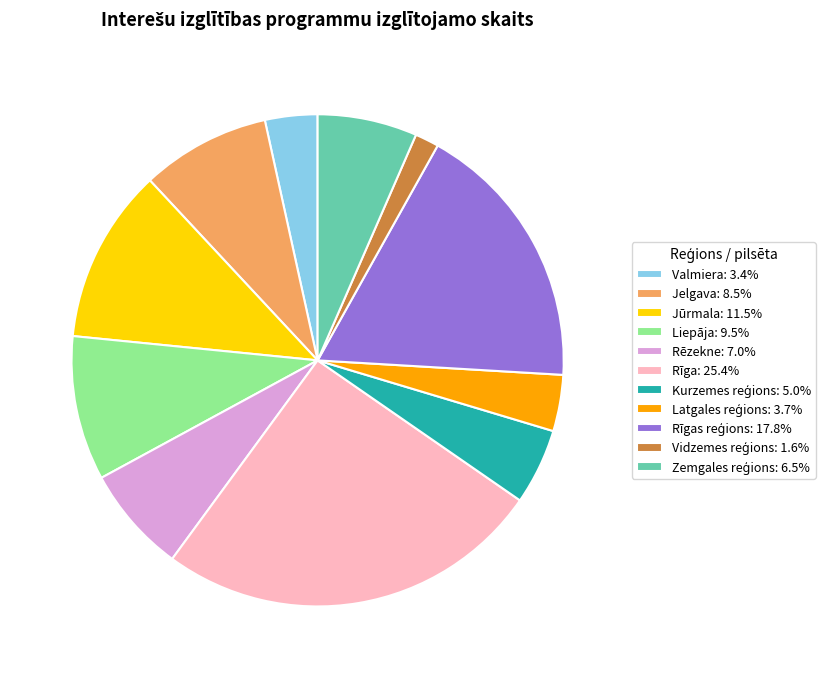

Is there any slice that represents more than half of the pie?

No